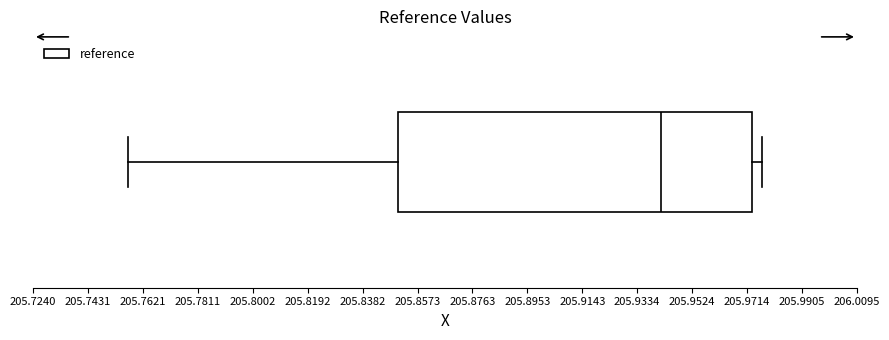

Transcribe this box plot: give where the median line is, the range the box spans, and where the two whiskers end, as read against the x-axis. The values are not printed on the chart, so give them approximately, as read against the axis.

median 205.942, box 205.850 to 205.974, whiskers 205.756 to 205.976